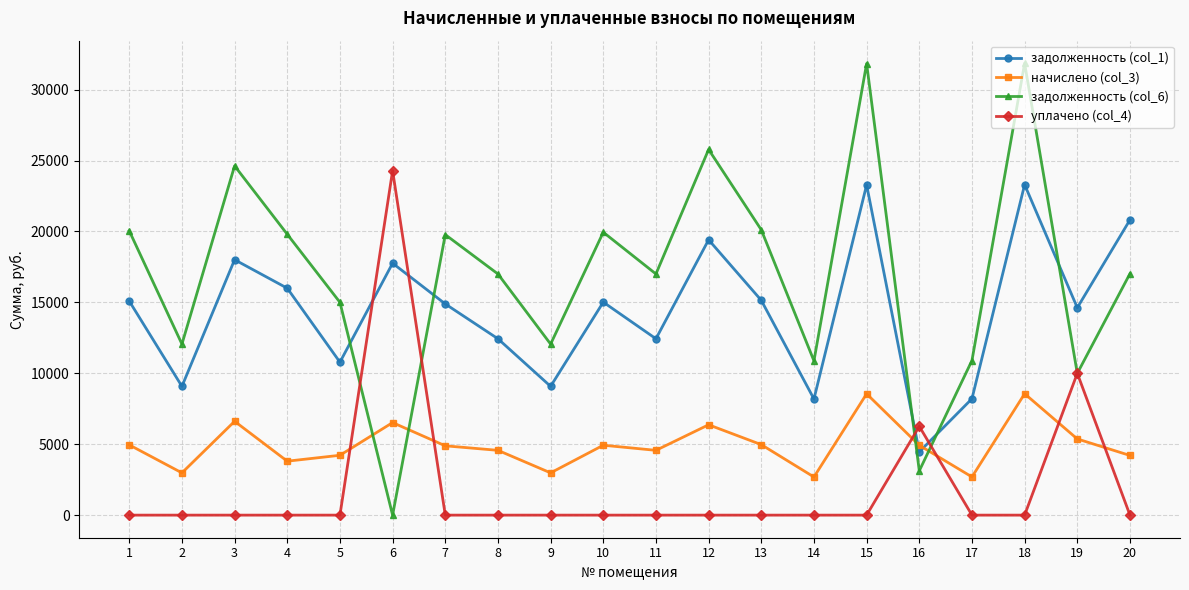

The задолженность (col_6) series shows 10902.2 at 17. True or false?

True